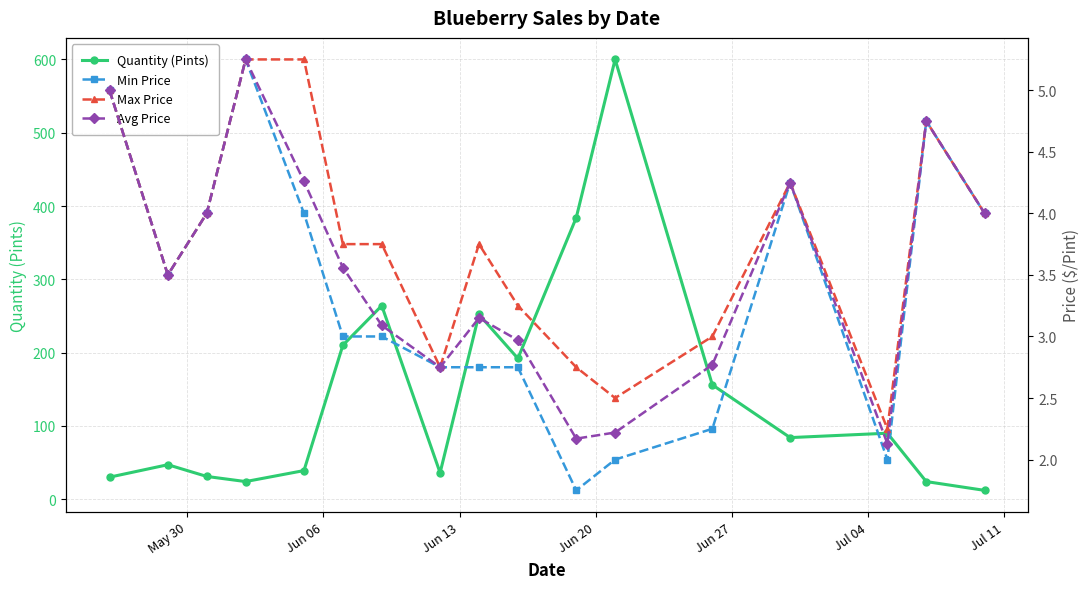

True or false: Quantity (Pints) has more than 1 points higher than both neighbors.

True